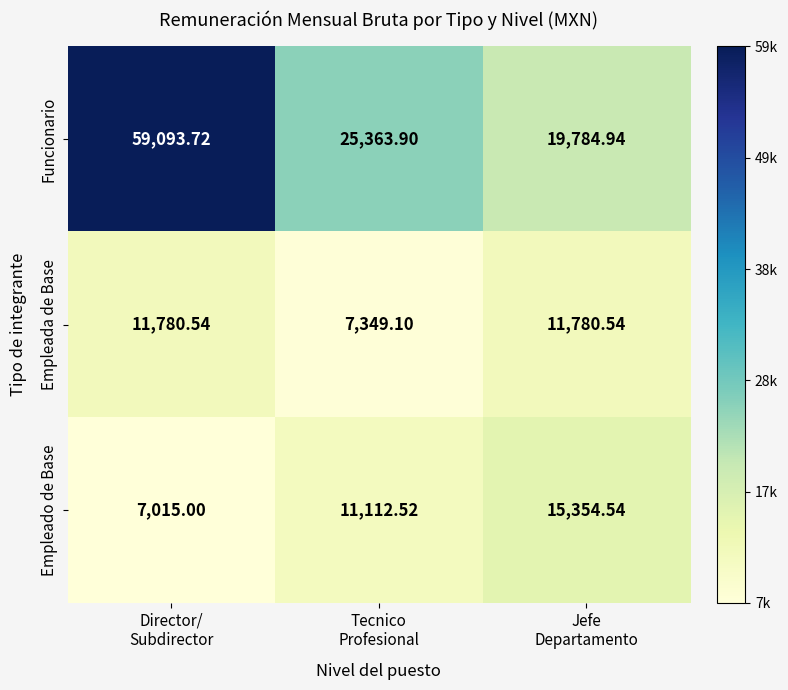

Which label corresponds to the largest value in the chart?

Director/
Subdirector